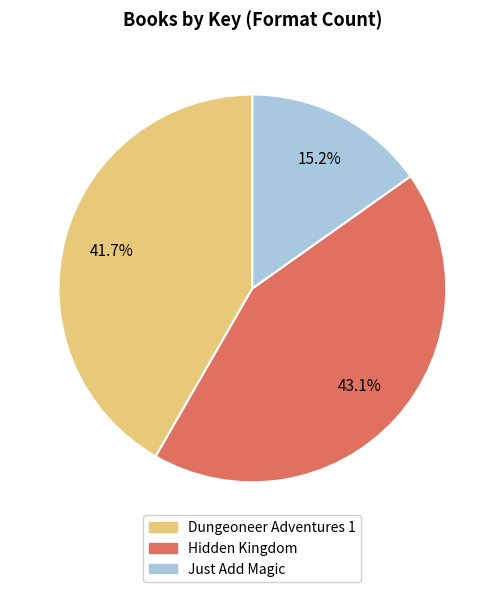

What percentage is NOT represented by Just Add Magic?

84.8%